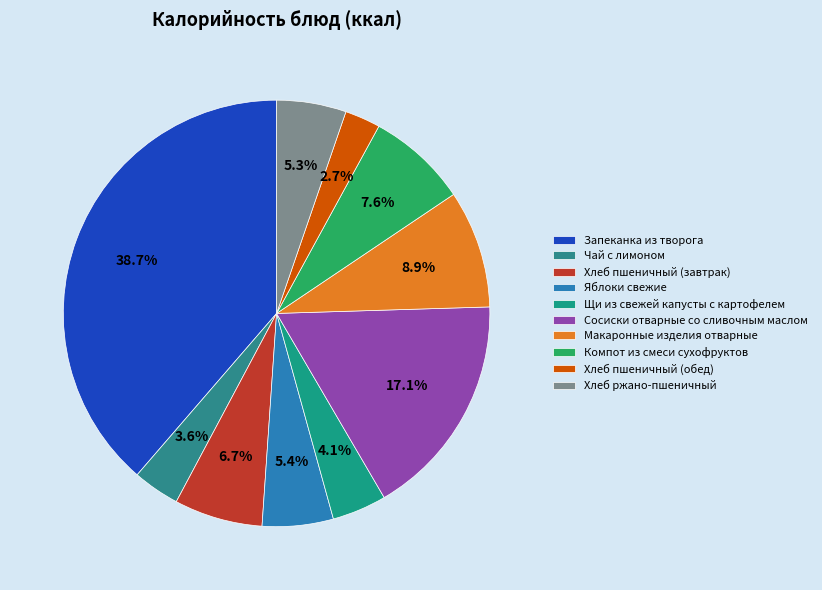

Rank the categories by value from highest to lowest.

Запеканка из творога, Сосиски отварные со сливочным маслом, Макаронные изделия отварные, Компот из смеси сухофруктов, Хлеб пшеничный (завтрак), Яблоки свежие, Хлеб ржано-пшеничный, Щи из свежей капусты с картофелем, Чай с лимоном, Хлеб пшеничный (обед)